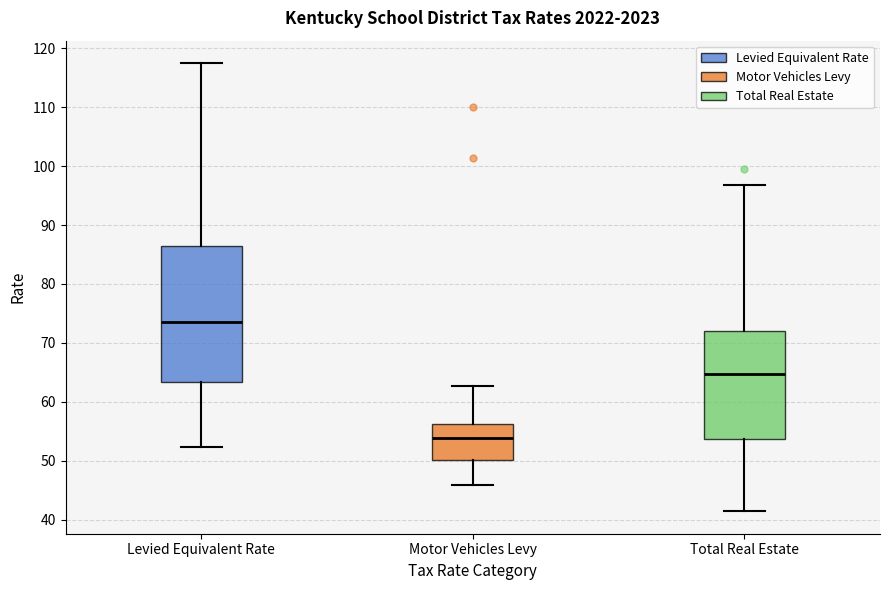

Which box's median line is the lowest?

Motor Vehicles Levy